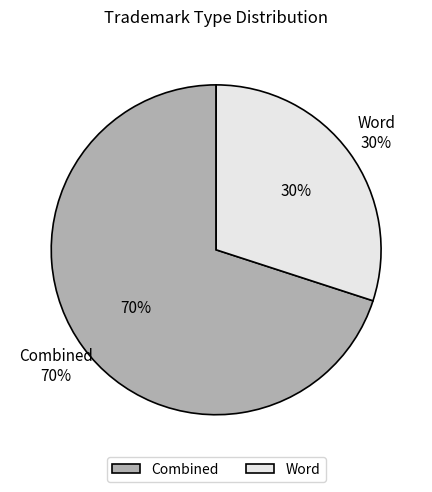

Rank the categories by value from lowest to highest.

Word, Combined